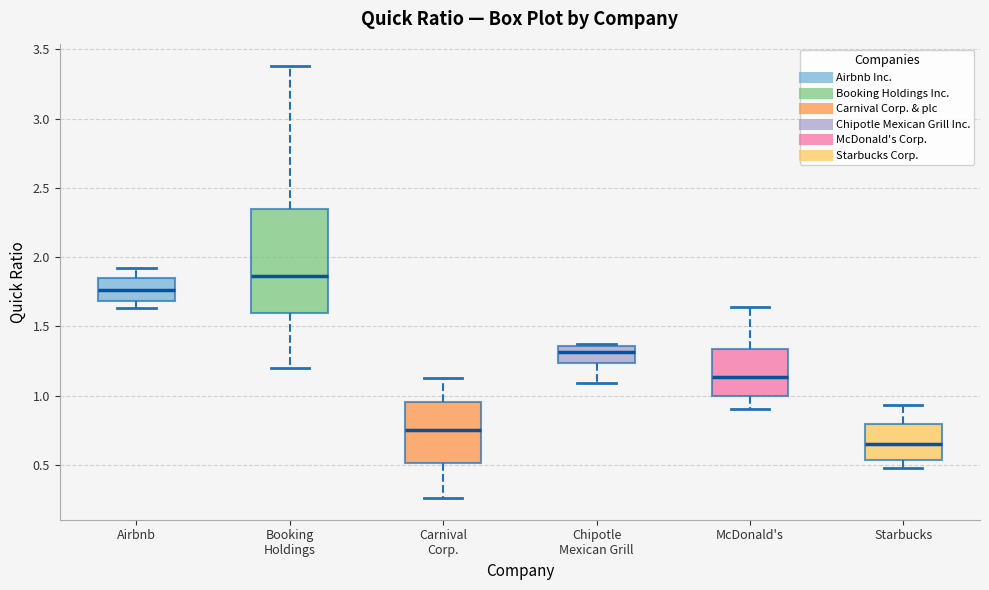

Which box is the tallest, from its lower edge to its upper edge?

Booking Holdings